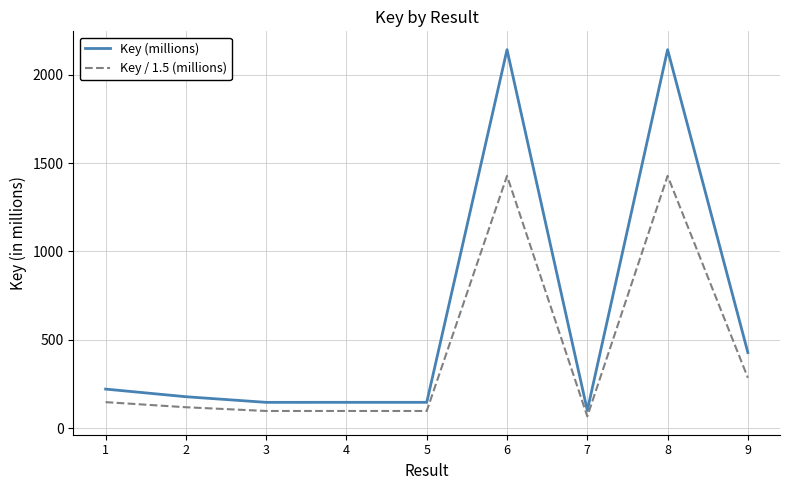

What is the sum of the Key (millions) values at 6 and 1?

2363.0